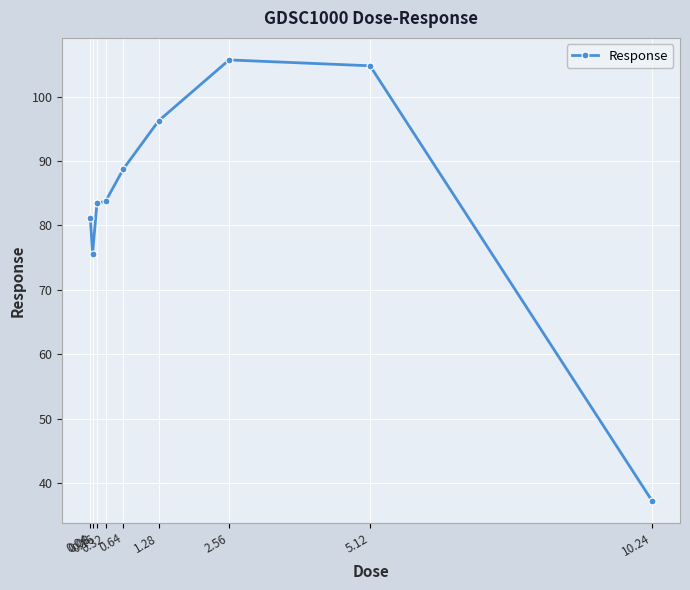

True or false: the data has more than 0 interior local peaks.

True